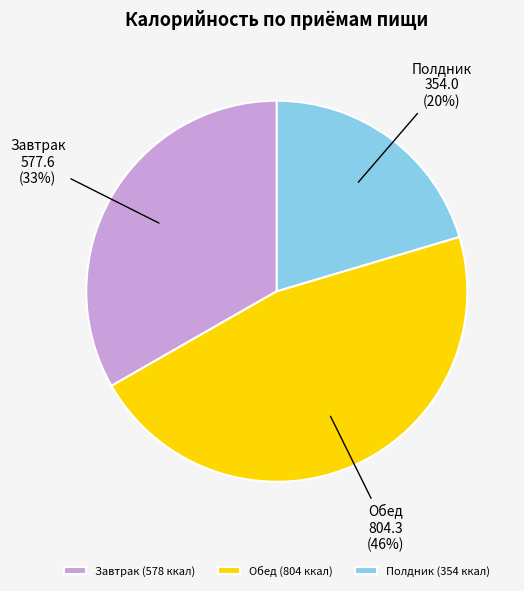

Rank the categories by value from lowest to highest.

Полдник, Завтрак, Обед